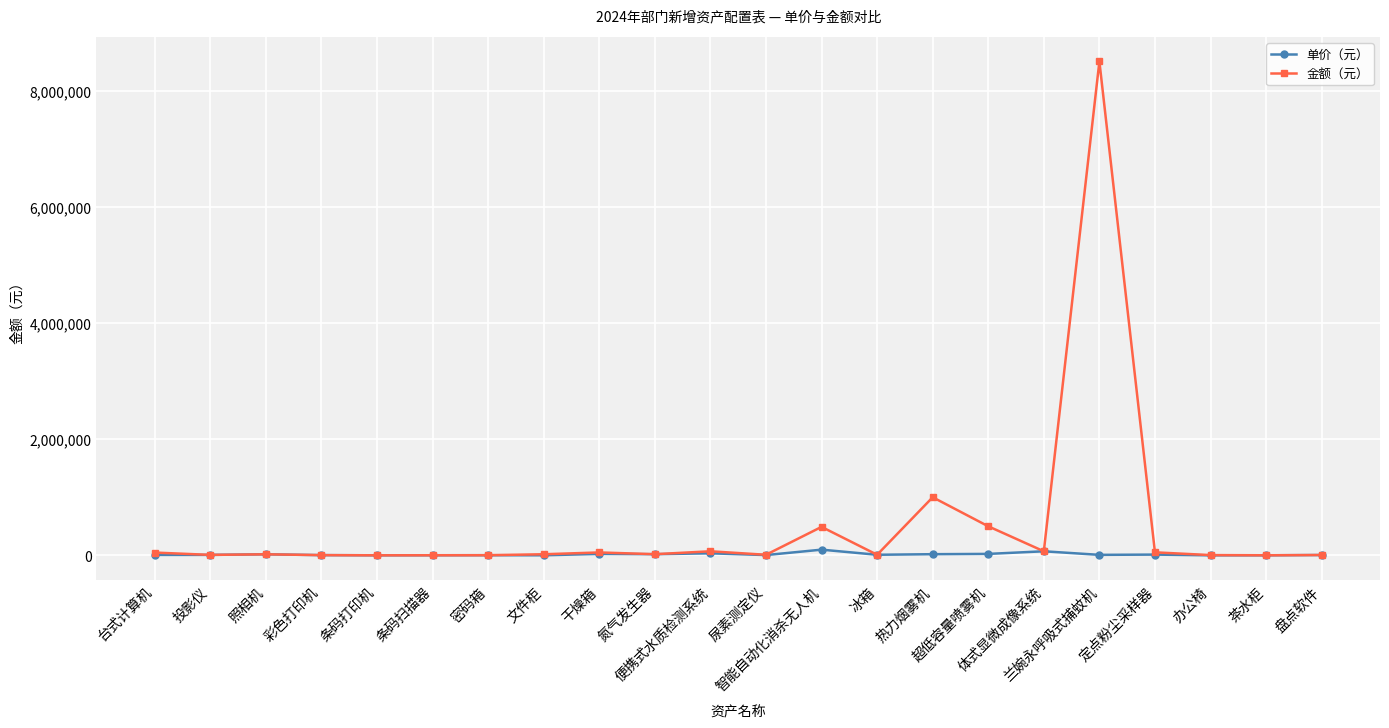

Rank the series by their average value, from lowest to highest.

单价（元）, 金额（元）